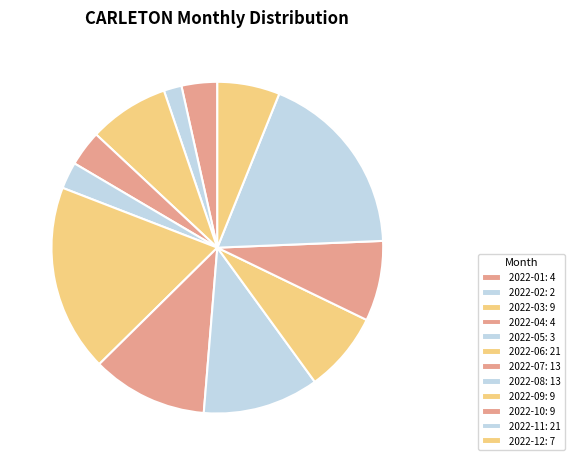

Rank the categories by value from lowest to highest.

2022-02, 2022-05, 2022-01, 2022-04, 2022-12, 2022-03, 2022-09, 2022-10, 2022-07, 2022-08, 2022-06, 2022-11